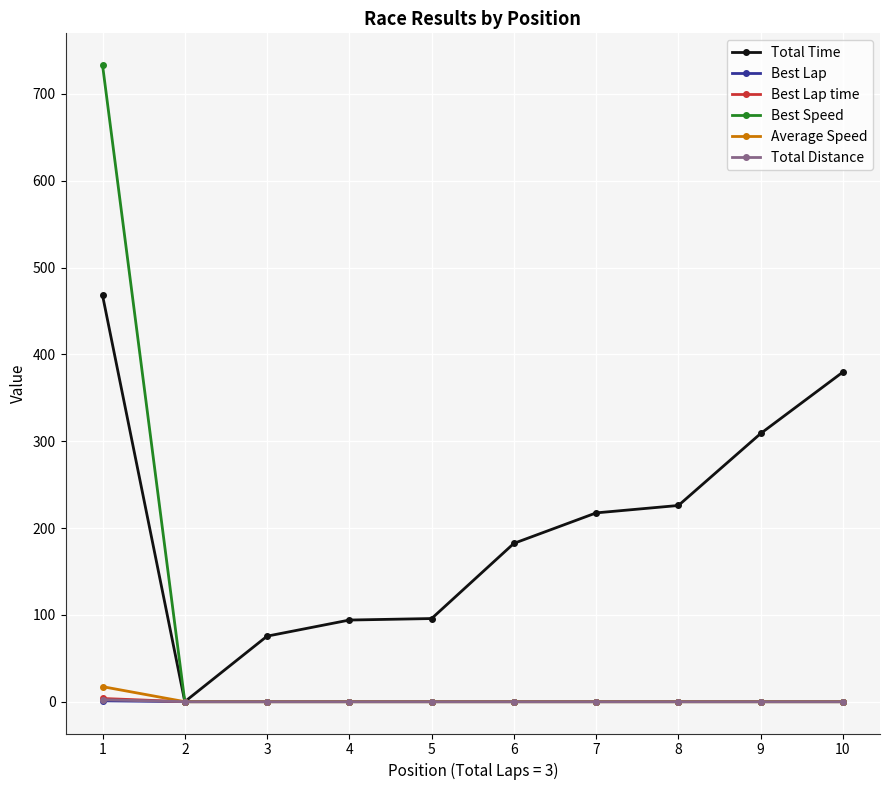

The value of Total Time at 5 is 95.7. True or false?

True